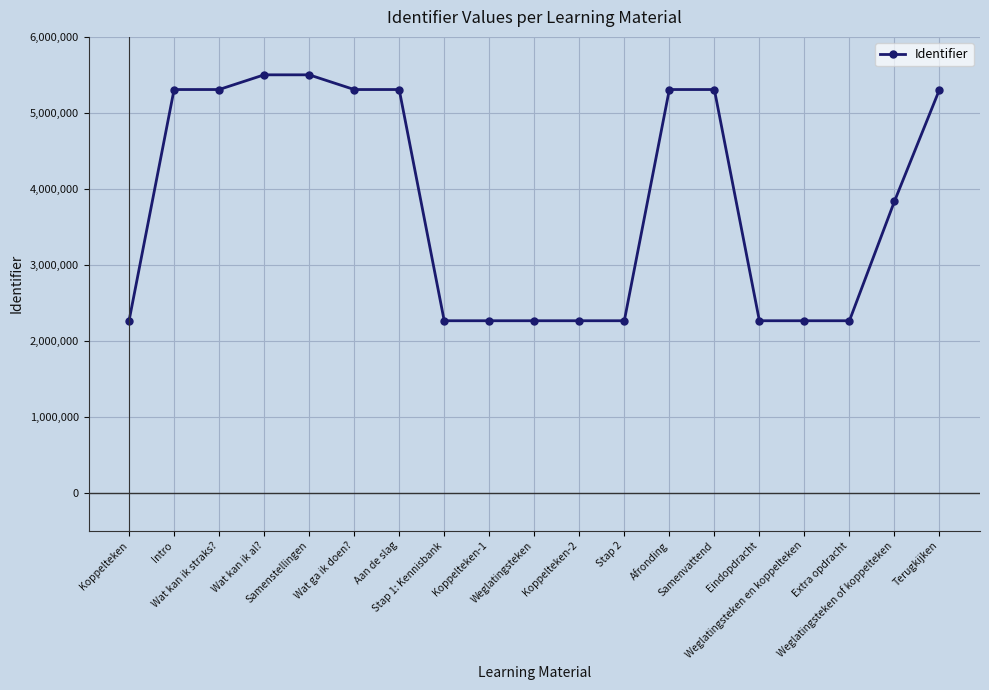

What is the average value?

3808365